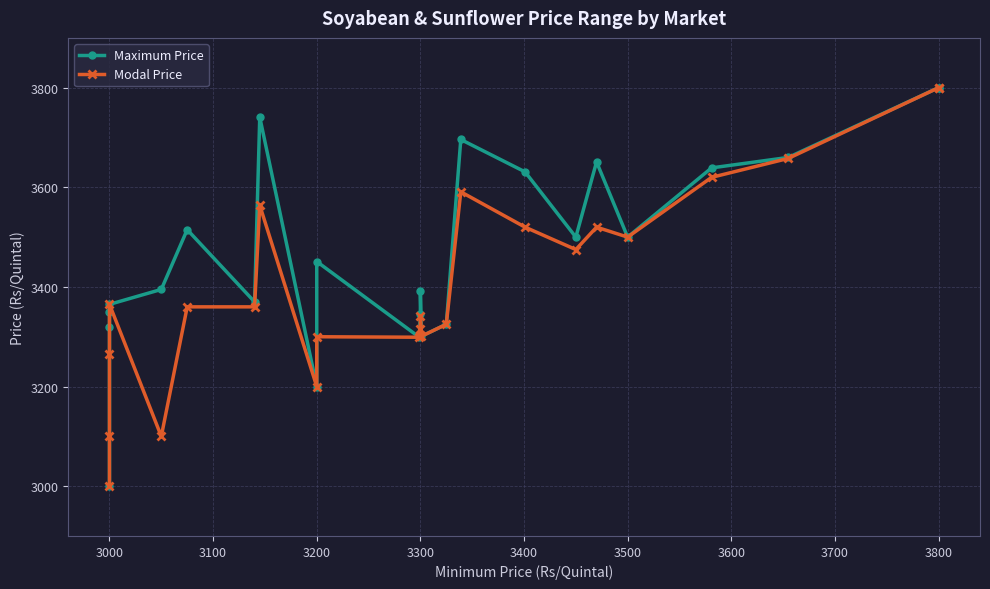

What is the difference between the maximum and second lowest values in the Modal Price series?

700